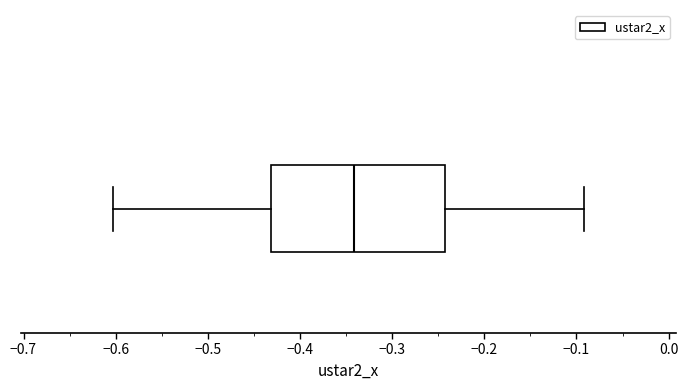

Read this box plot against the x-axis: the position of the median line, the range covered by the box, and the ends of both whiskers. The values are not printed on the chart, so give them approximately, as read against the axis.

median -0.34, box -0.43 to -0.24, whiskers -0.60 to -0.09